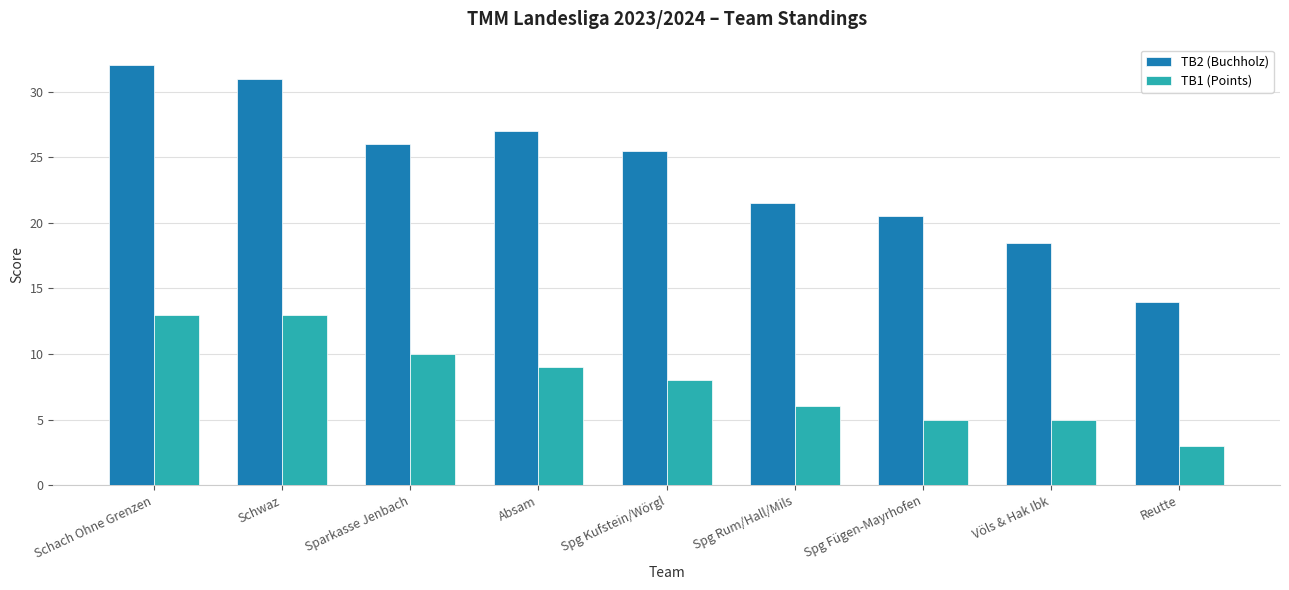

At how many categories does at least one series exceed 30?

2